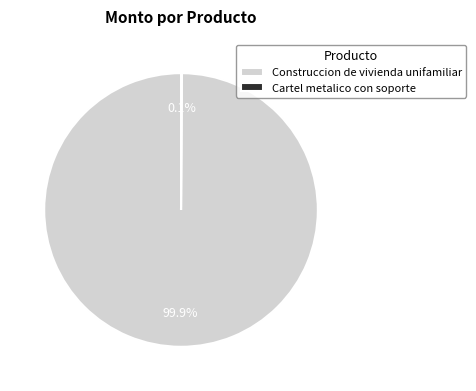

Which category accounts for the majority?

Construccion de vivienda unifamiliar